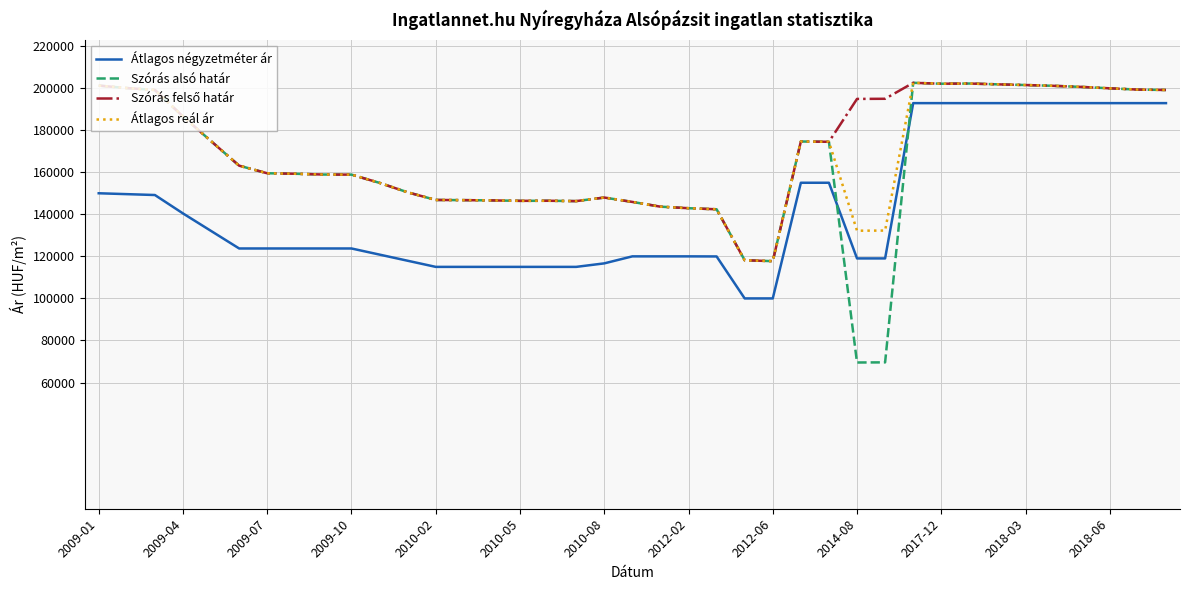

Which series ends up on top after the final intersection of Átlagos négyzetméter ár and Szórás alsó határ?

Szórás alsó határ